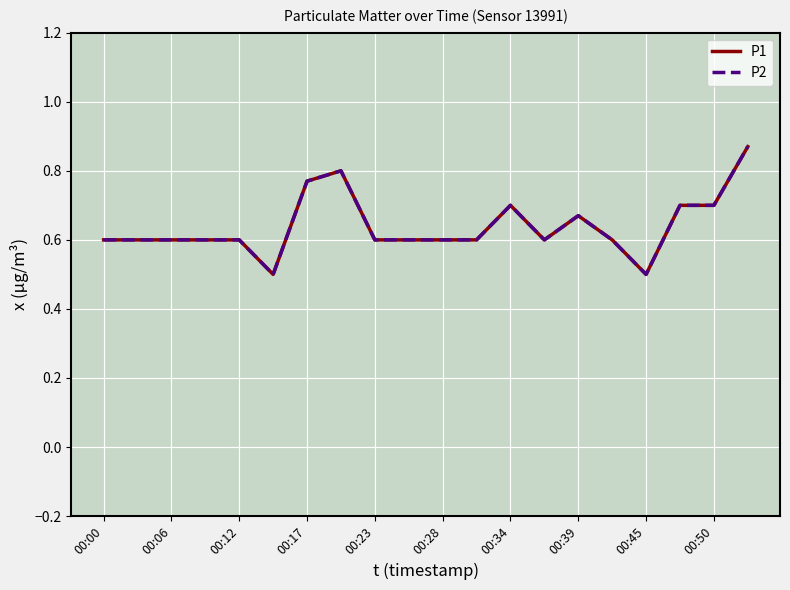

True or false: P1 and P2 intersect in this chart.

False